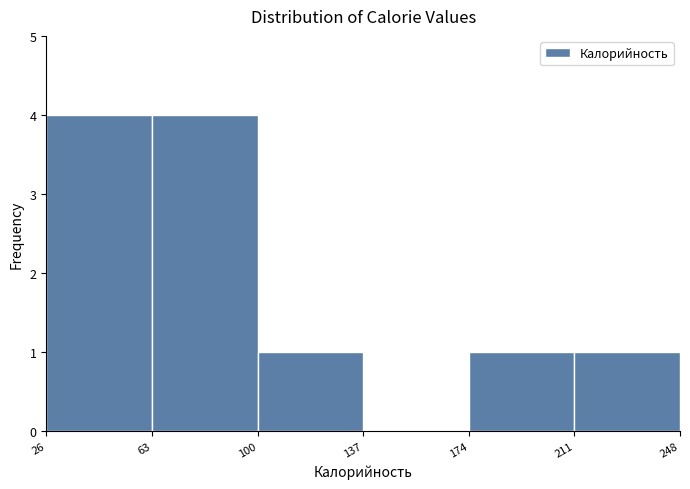

Reading left to right, list every bar in this chart as the range it spans on the x-axis followed by its height. The values are not printed on the chart, so give them approximately, as read against the axis.

26 to 63: 4
63 to 100: 4
100 to 137: 1
137 to 174: 0
174 to 211: 1
211 to 248: 1